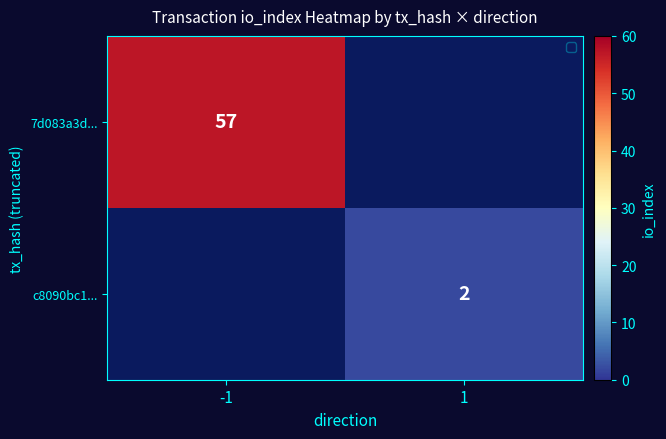

At how many categories does at least one series exceed 12?

1